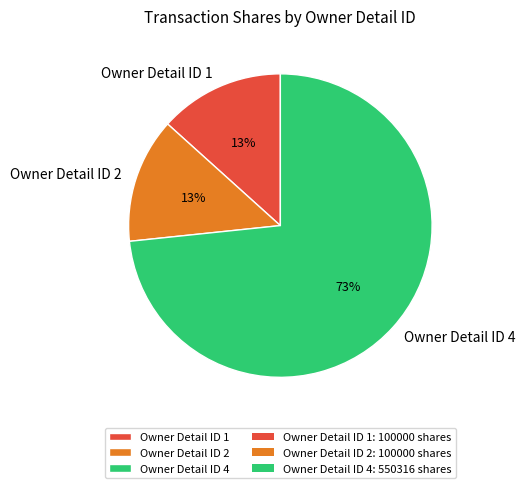

Is there any slice that represents more than half of the pie?

Yes